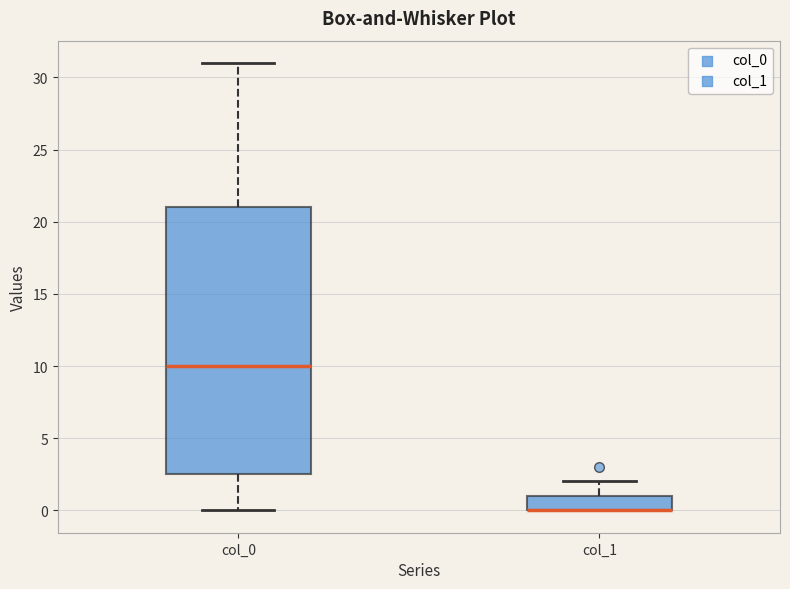

Reading left to right, read every box against the y-axis: the position of its median line, the range the box covers, and the ends of its whiskers. The values are not printed on the chart, so give them approximately, as read against the axis.

col_0: median 10.0, box 2.5 to 21.0, whiskers 0.0 to 31.0
col_1: median 0.0 (drawn on the box's lower edge), box 0.0 to 1.0, whiskers 0.0 to 2.0